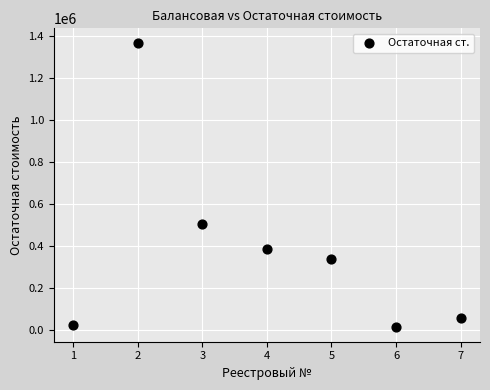

What is the average Y value?

386320.7